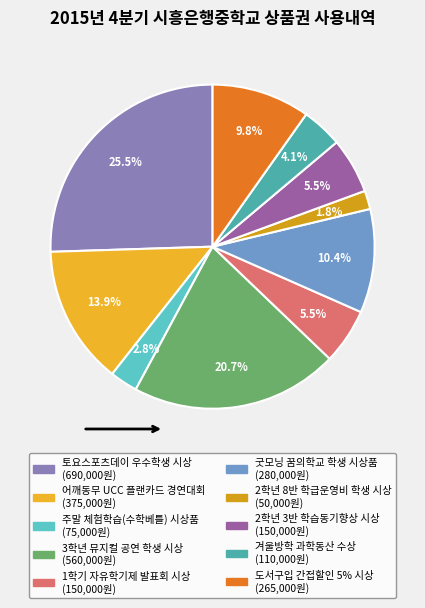

Do 2학년 3반 학습동기향상 시상 and 3학년 뮤지컬 공연 학생 시상 together represent more than half of the pie?

No